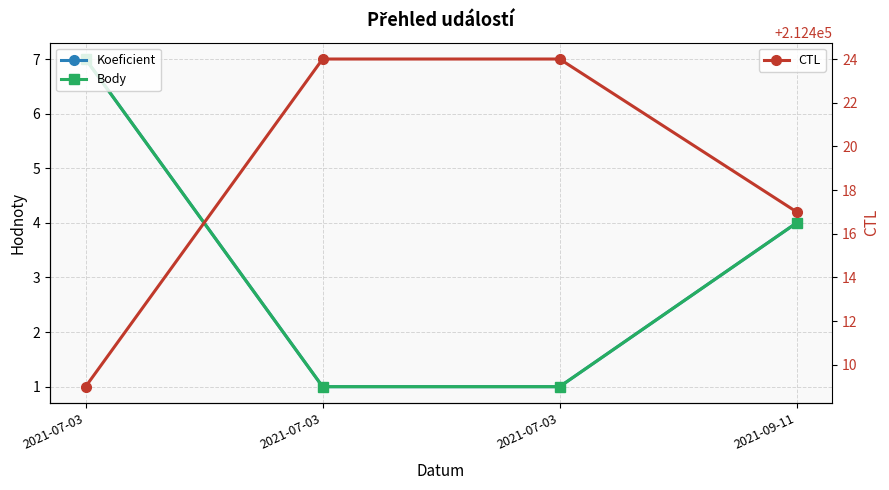

At which label is Koeficient closest to 4?

2021-09-11